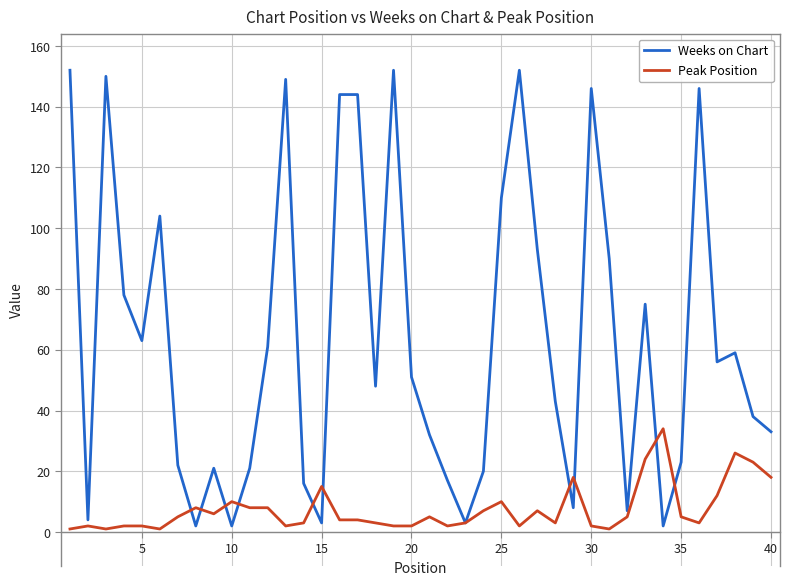

True or false: Weeks on Chart and Peak Position intersect in this chart.

True